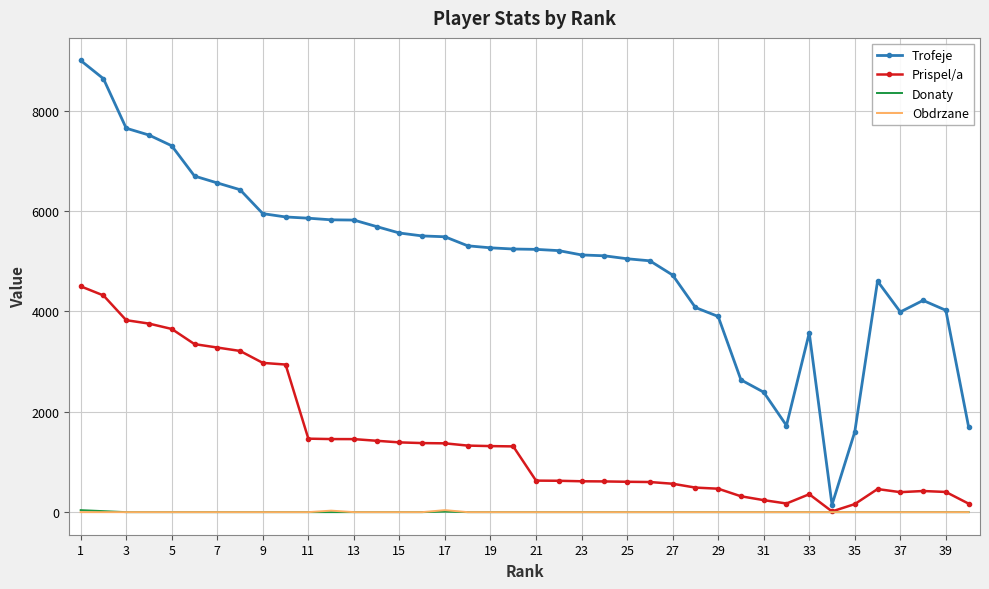

Which series has the largest range (max minus min)?

Trofeje